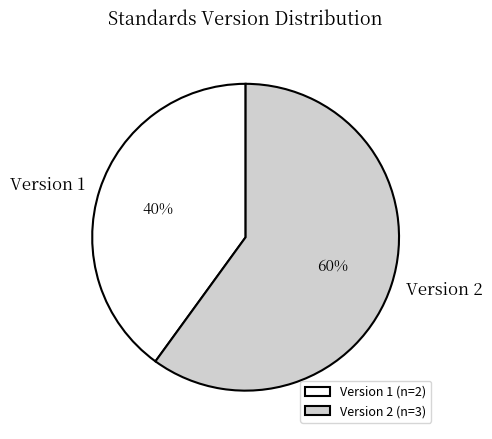

To the nearest percent, what portion does Version 2 (n=3) represent?

60%